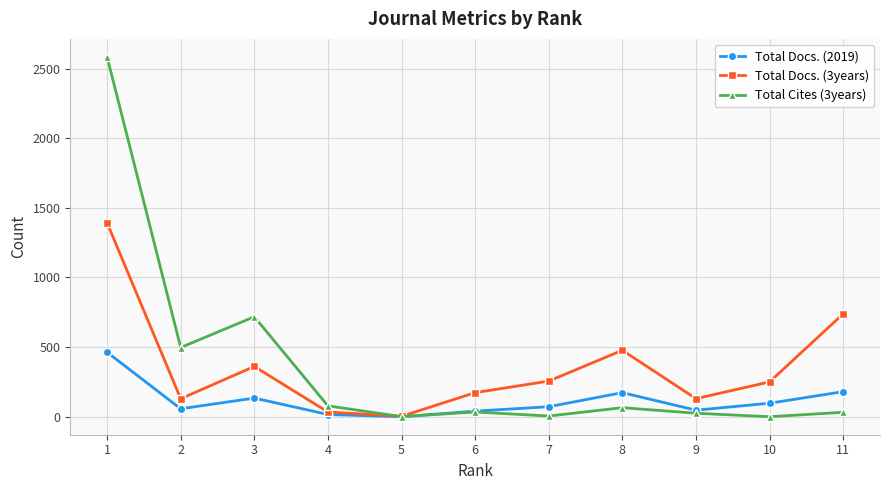

What is the maximum value for Total Cites (3years)?

2584